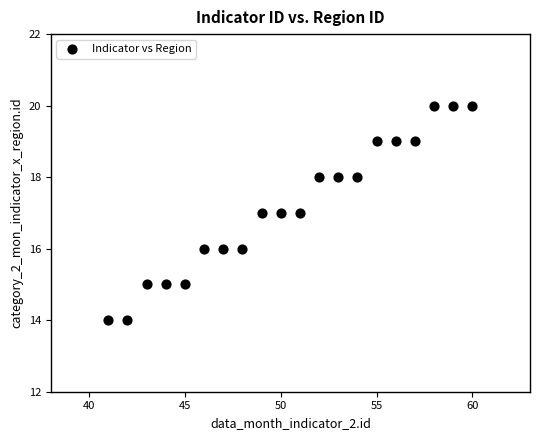

What is the range of Y values (max minus min)?

6